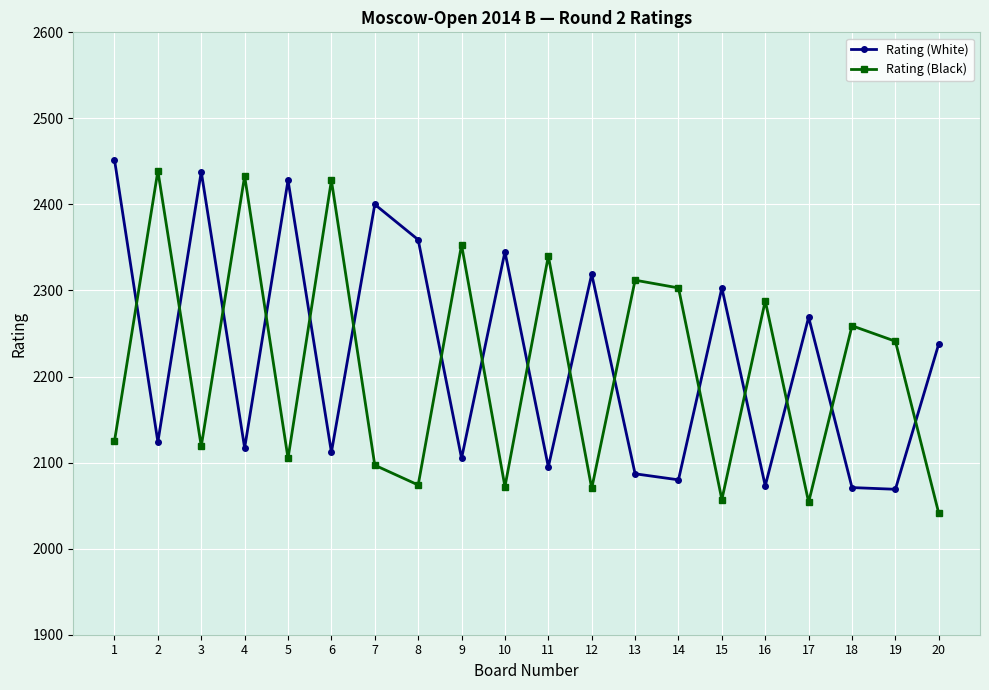

At which category is the sum across all series the highest?

1